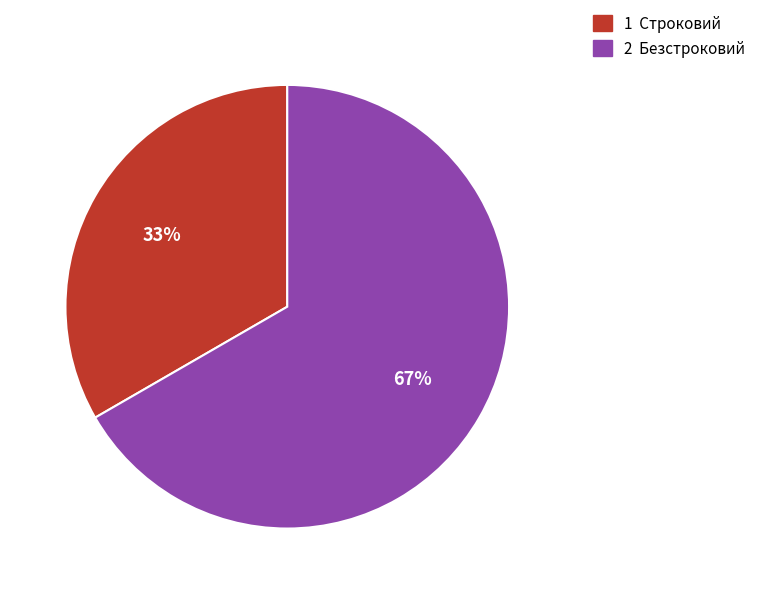

Rank the categories by value from highest to lowest.

2 Безстроковий, 1 Строковий